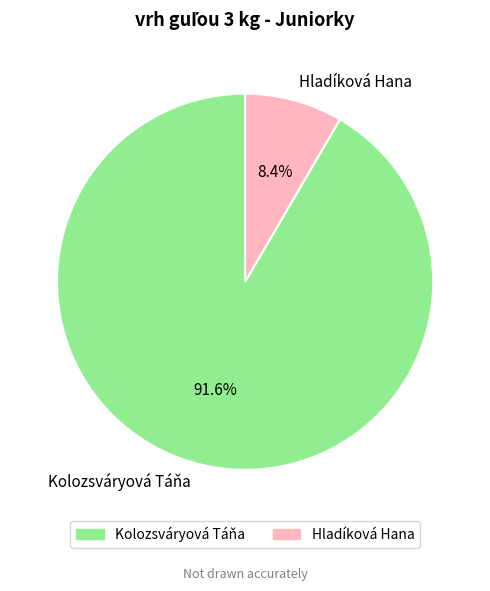

How many segments does this pie chart have?

2